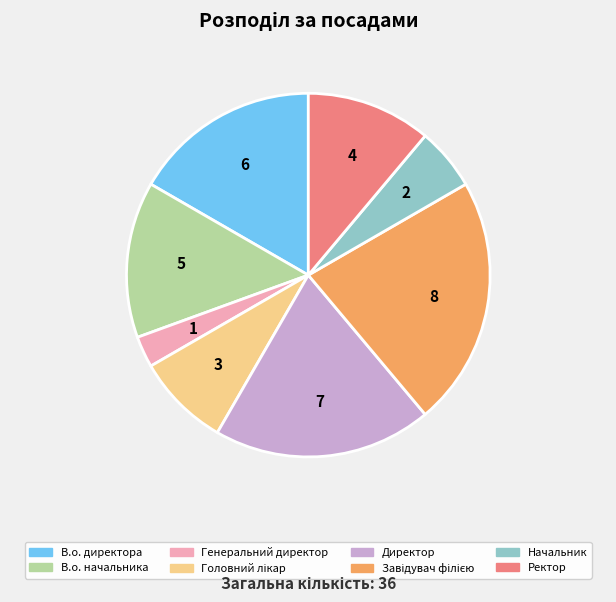

What is the ratio of the value at В.о. директора to the value at Начальник?

3.0